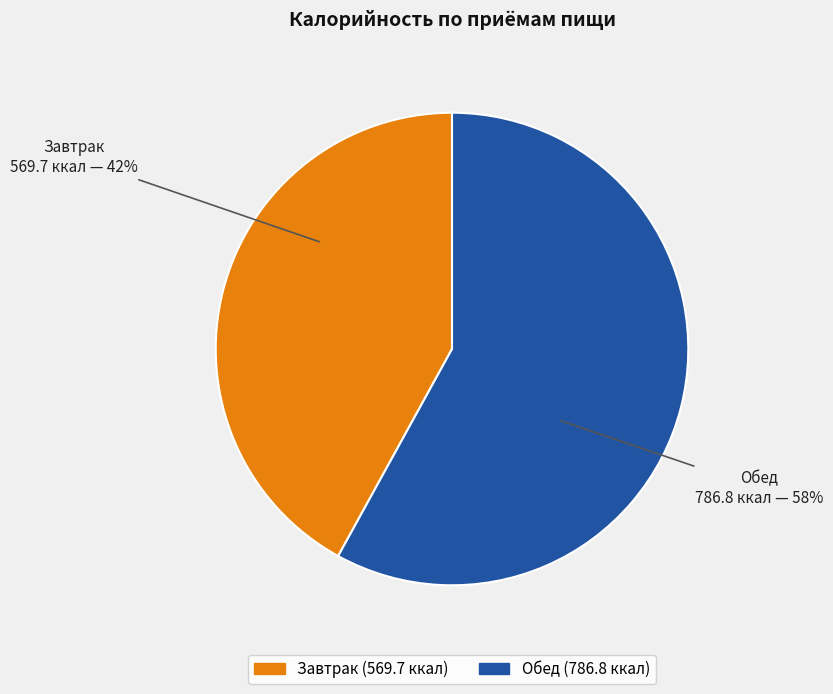

What is the ratio of the value at Обед to the value at Завтрак?

1.4